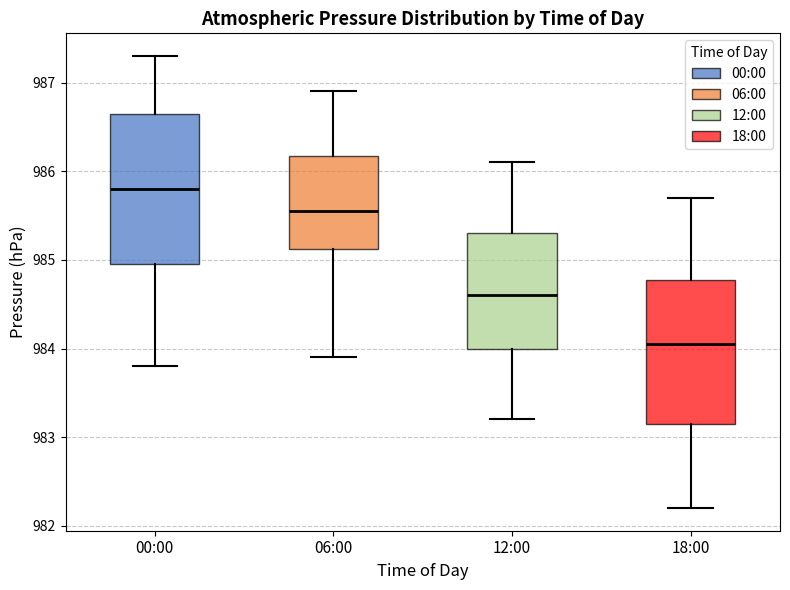

Where is the upper edge of the box for 18:00 on the y-axis? The values are not printed on the chart, so give them approximately, as read against the axis.

984.8